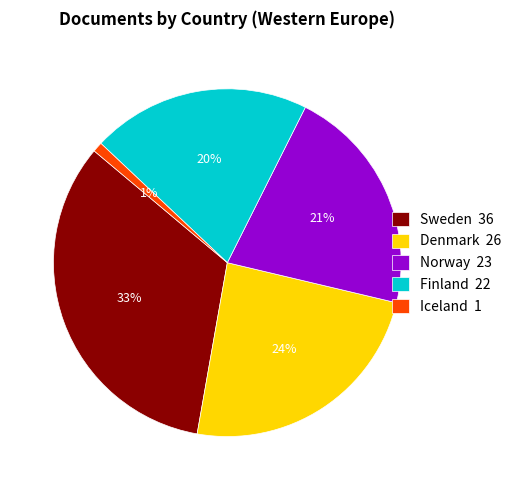

Is it true that Iceland is 9% of the pie?

False